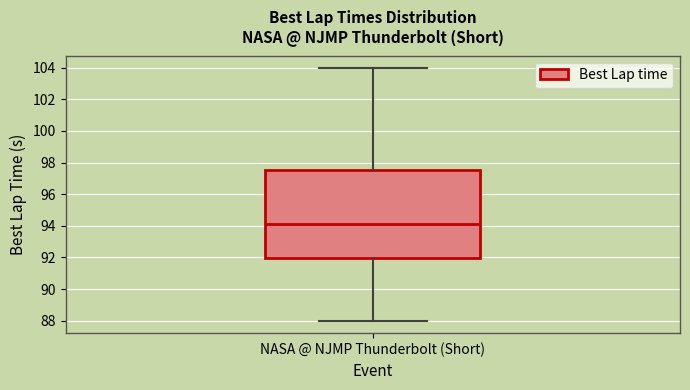

Transcribe this box plot: give where the median line is, the range the box spans, and where the two whiskers end, as read against the y-axis. The values are not printed on the chart, so give them approximately, as read against the axis.

median 94.2, box 92.0 to 97.6, whiskers 88.0 to 104.0